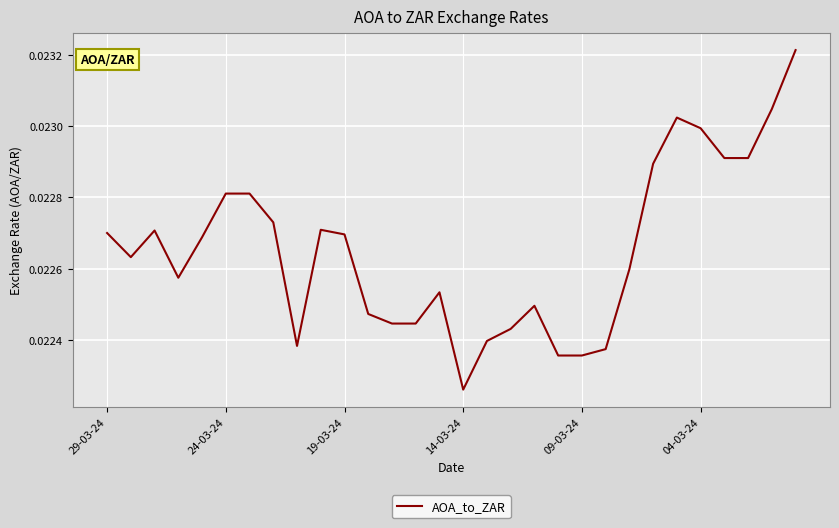

Count the values in the range 0 to 1.

30